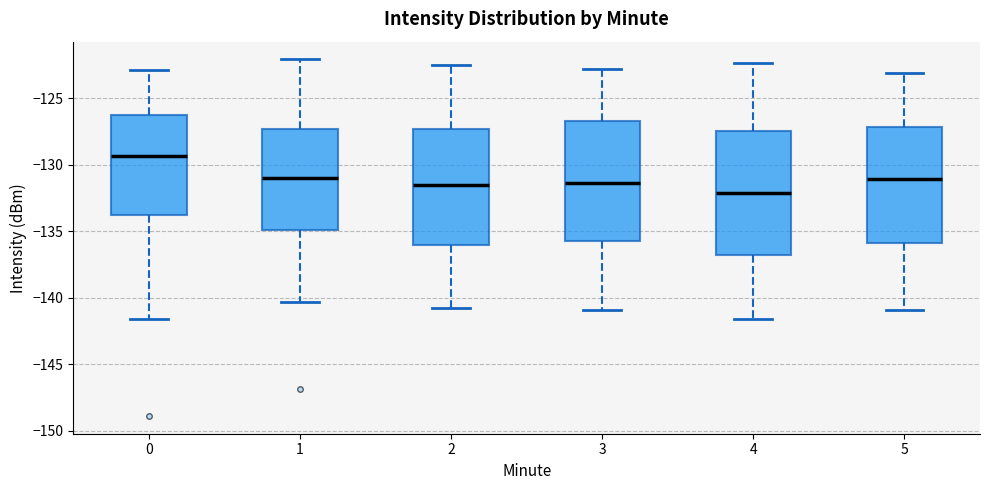

Reading left to right, read every box against the y-axis: the position of its median line, the range the box covers, and the ends of its whiskers. The values are not printed on the chart, so give them approximately, as read against the axis.

0: median -129.5, box -134.0 to -126.0, whiskers -141.5 to -123.0
1: median -131.0, box -135.0 to -127.5, whiskers -140.5 to -122.0
2: median -131.5, box -136.0 to -127.5, whiskers -141.0 to -122.5
3: median -131.5, box -135.5 to -126.5, whiskers -141.0 to -123.0
4: median -132.0, box -137.0 to -127.5, whiskers -141.5 to -122.5
5: median -131.0, box -136.0 to -127.0, whiskers -141.0 to -123.0